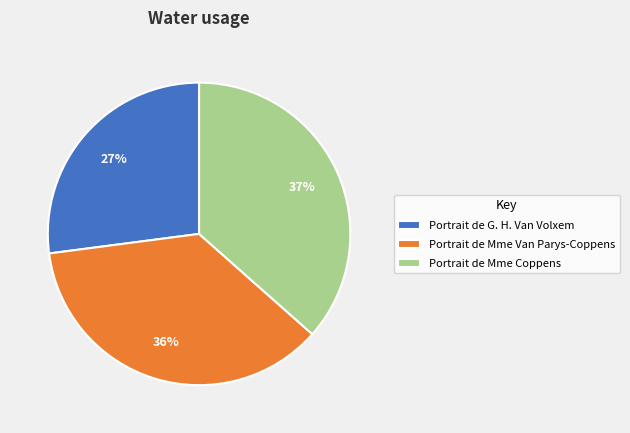

Count the number of slices in the pie.

3